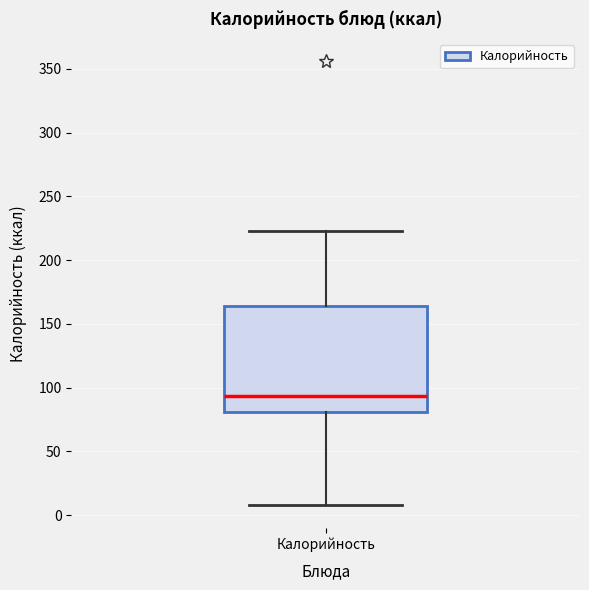

Where does the lower whisker of the box for Калорийность end on the y-axis? The values are not printed on the chart, so give them approximately, as read against the axis.

10